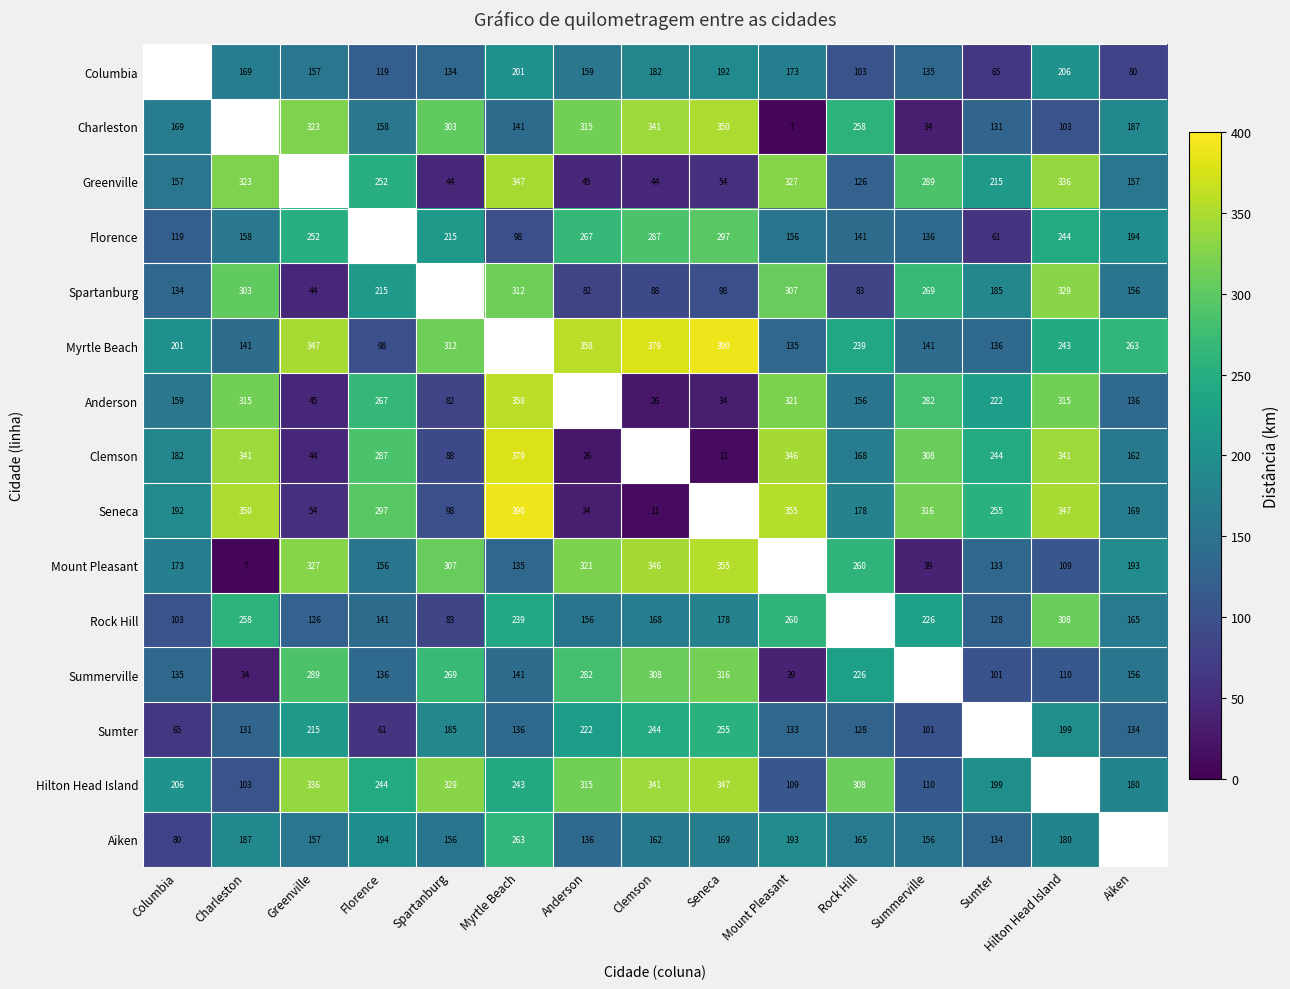

Count the number of categories in the chart.

15